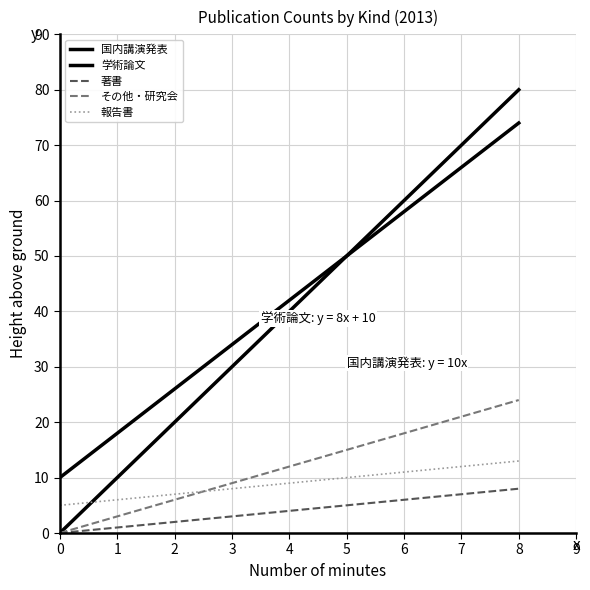

Does the chart have visible grid lines?

Yes